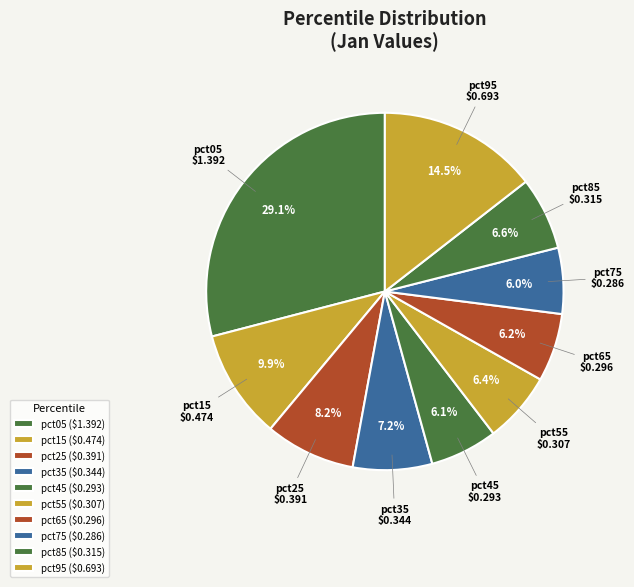

How many segments does this pie chart have?

10